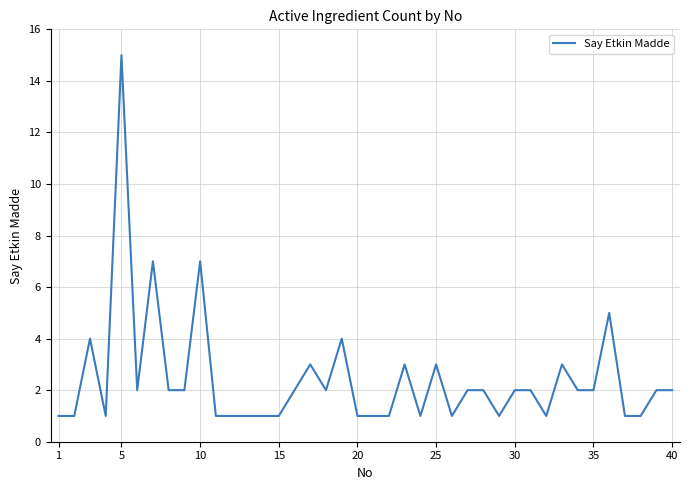

How many lines are shown in the chart?

1